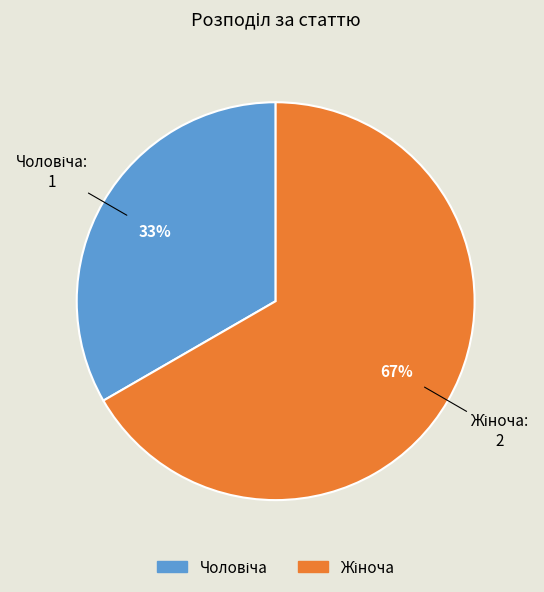

To the nearest percent, what is the average slice percentage?

50%